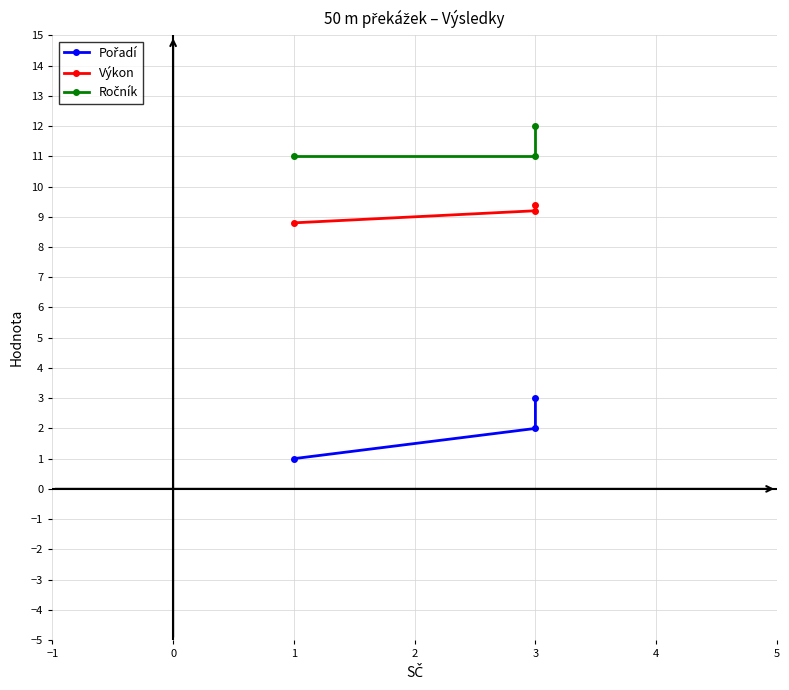

What is the highest value of the Pořadí series?

3.0